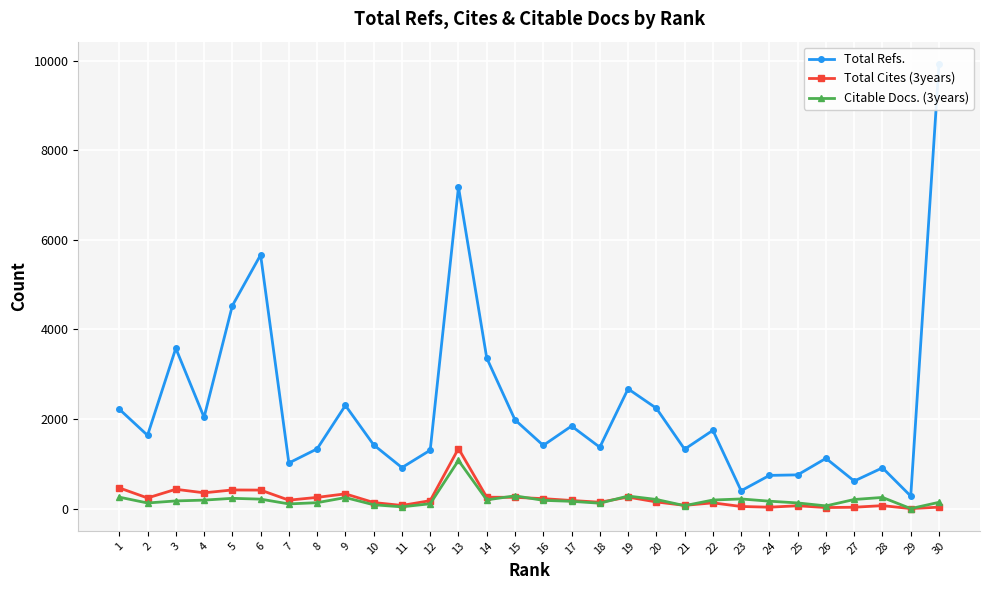

Is it true that Total Cites (3years) equals 23 at 26?

True